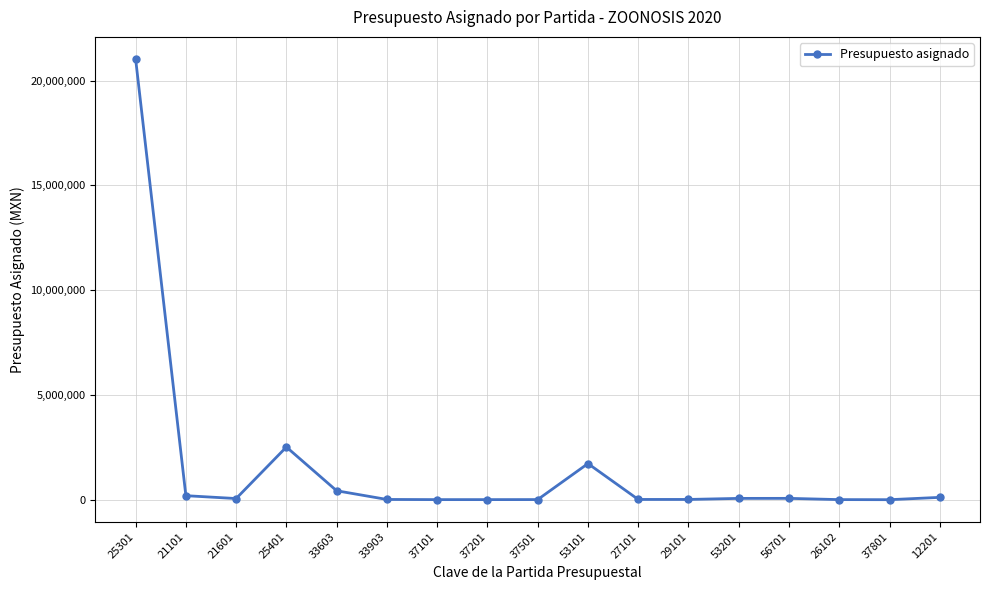

What is the value of the 10th point from the left?

1725000.0